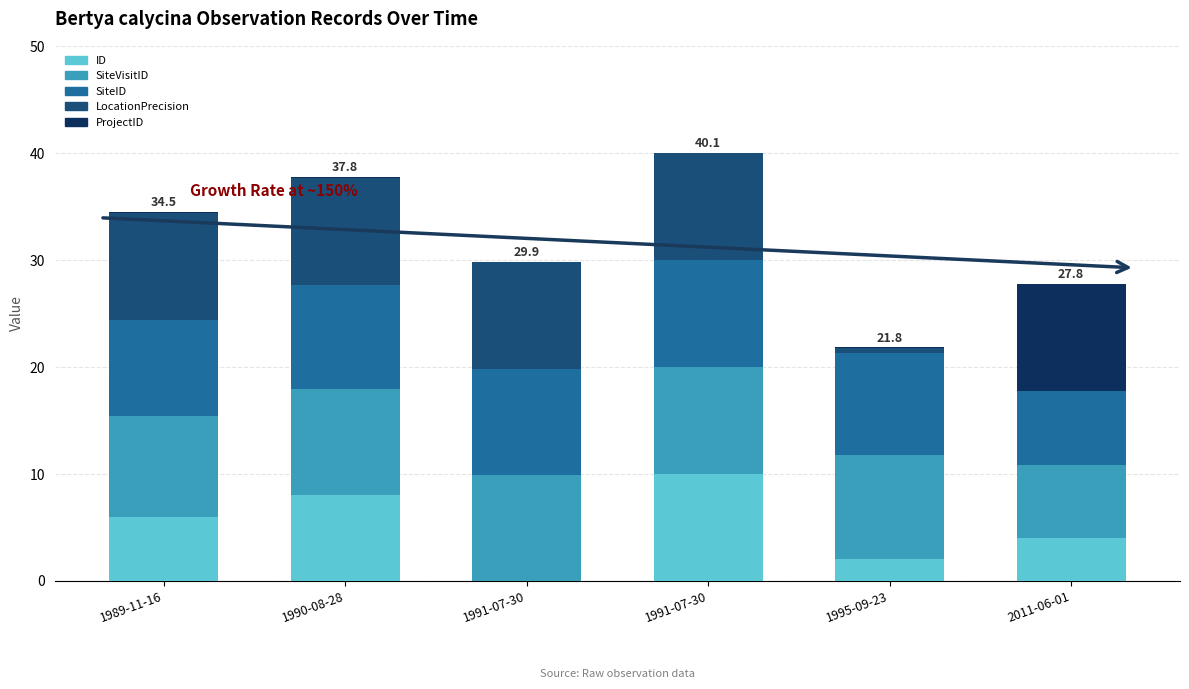

Are the bars horizontal?

No